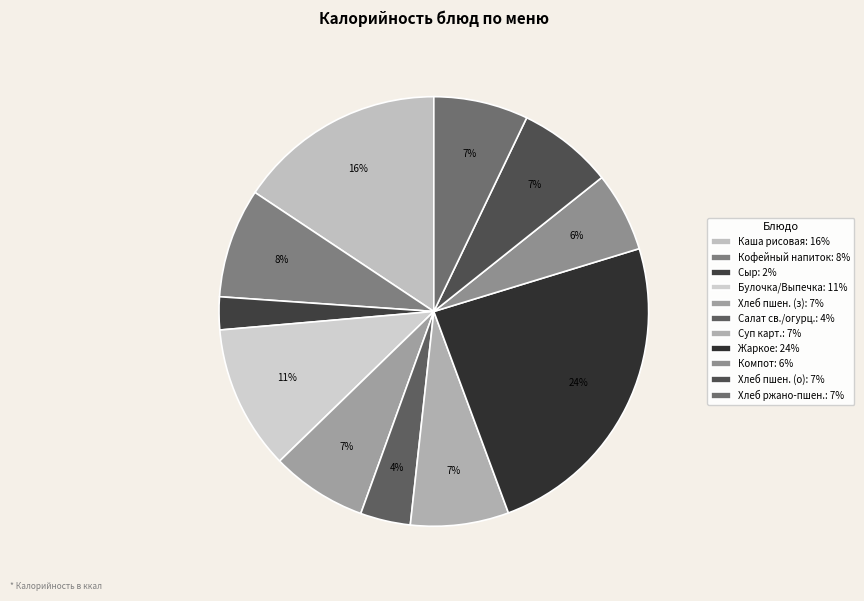

How many segments does this pie chart have?

11